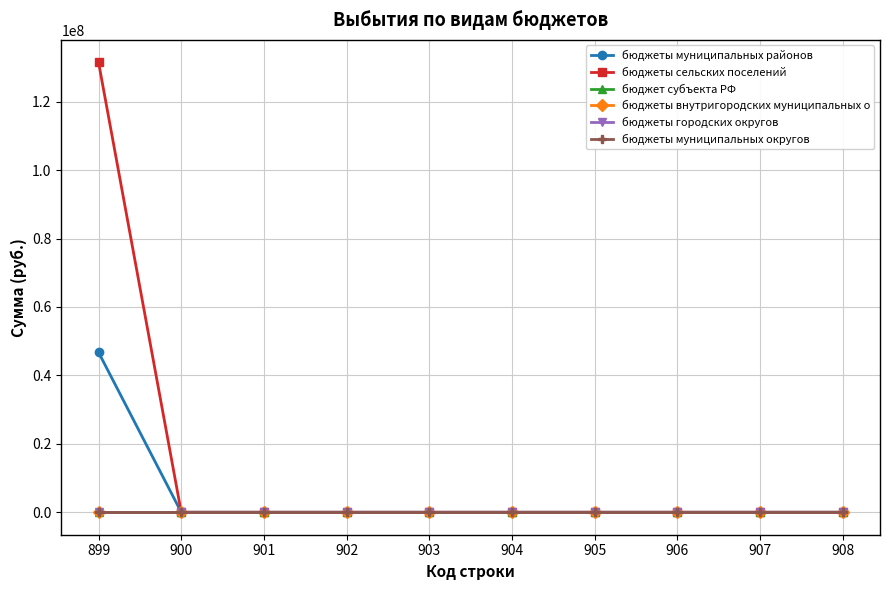

Which series changed the most between 905 and 908?

бюджеты муниципальных районов